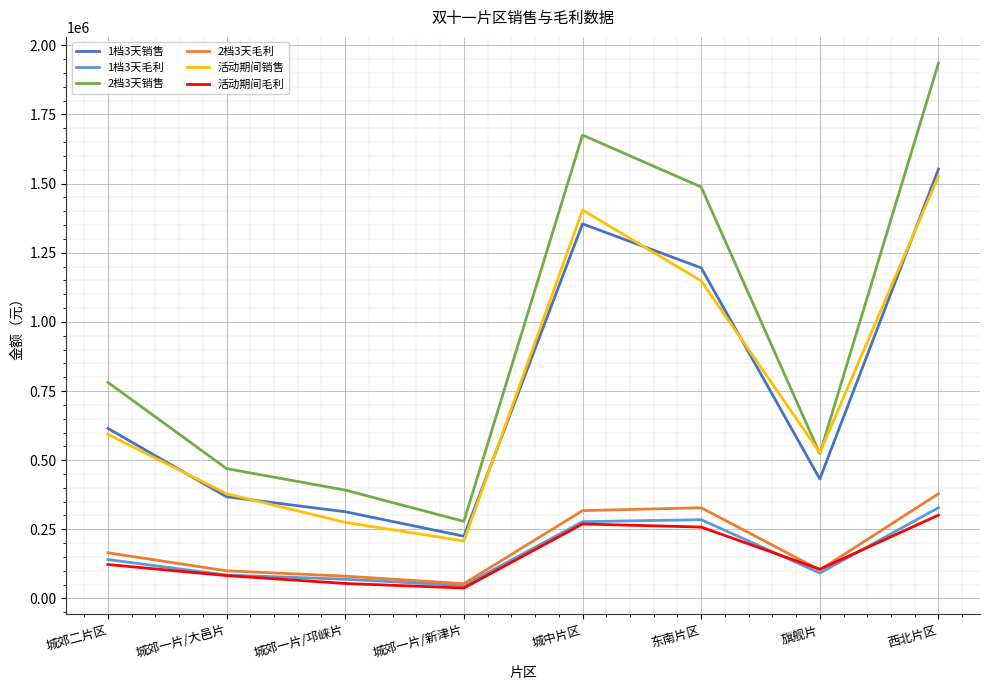

Which category has the lowest value in the 活动期间销售 series?

城郊一片/新津片